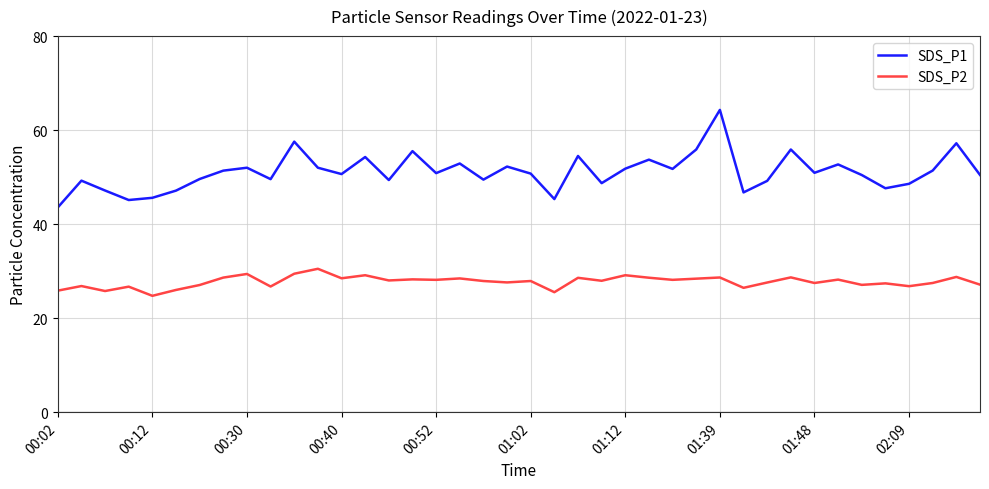

Rank the series by their average value, from highest to lowest.

SDS_P1, SDS_P2